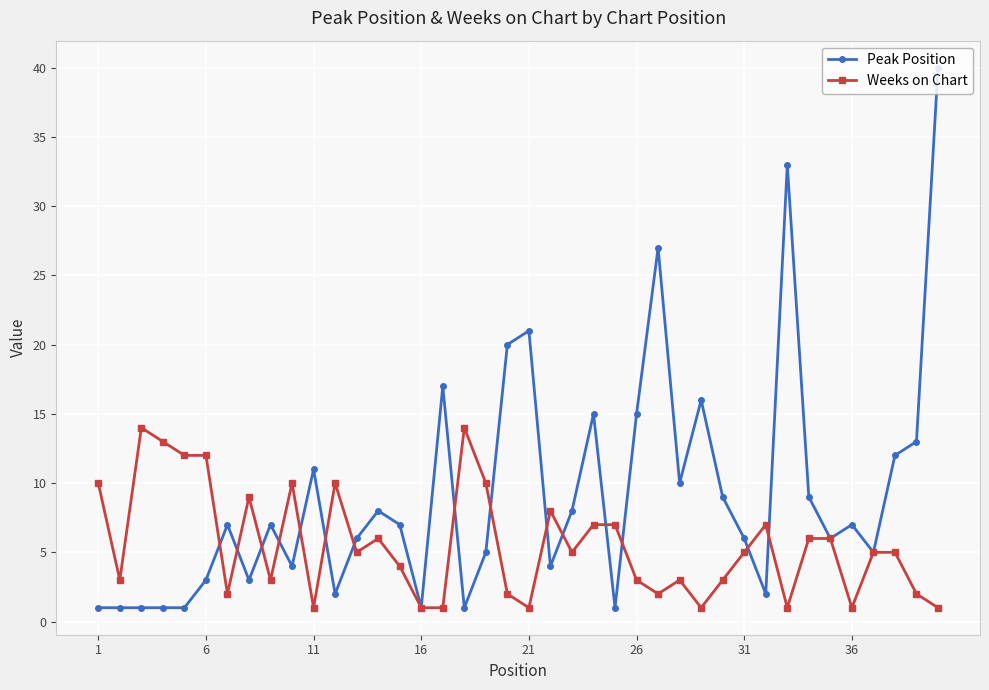

Which series has the largest total across all categories?

Peak Position